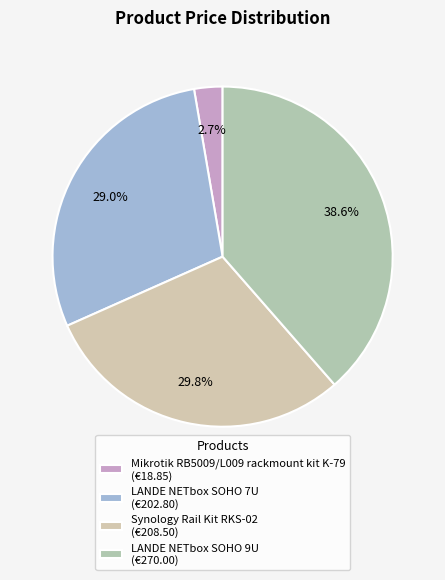

To the nearest percent, what is the combined percentage of LANDE NETbox SOHO 7U and LANDE NETbox SOHO 9U?

68%